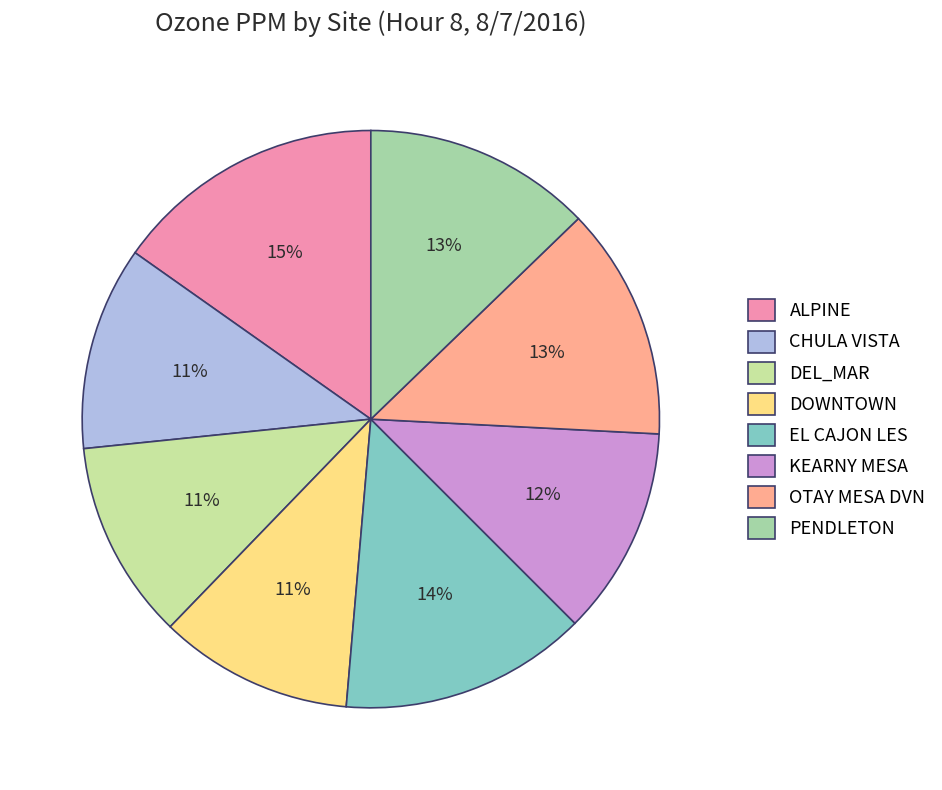

To the nearest percent, what percentage of the pie is DOWNTOWN?

11%